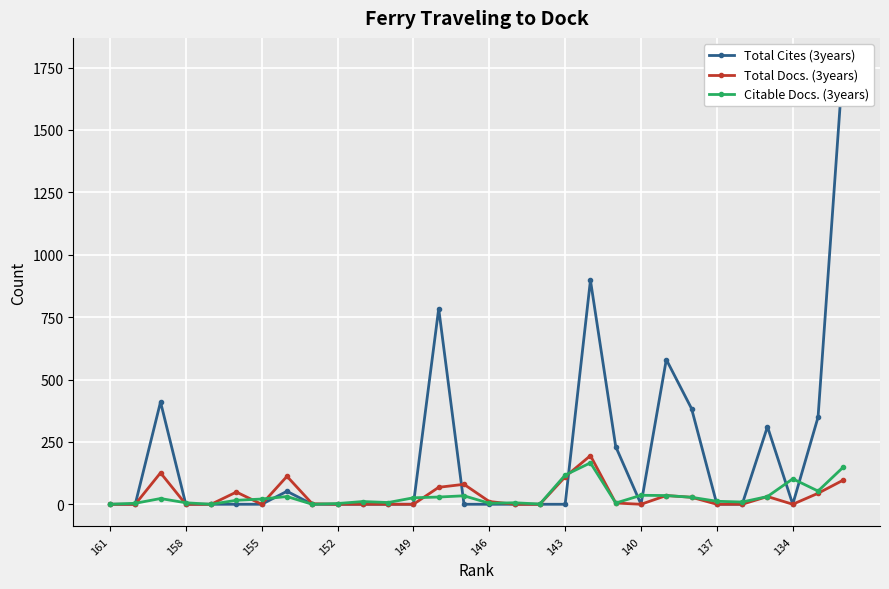

Reading left to right, what are all the values shown in this chart?

Total Cites (3years): 0	0	410	0	0	0	0	52	0	0	0	0	0	784	0	0	0	0	0	898	231	0	580	383	0	0	311	0	349	1780
Total Docs. (3years): 0	0	126	0	0	49	0	112	2	0	0	0	0	68	80	11	0	0	110	195	5	0	35	28	0	0	31	0	44	97
Citable Docs. (3years): 0	4	23	6	0	16	21	31	0	3	11	7	26	29	34	4	6	1	117	166	5	36	35	28	12	9	31	102	53	149